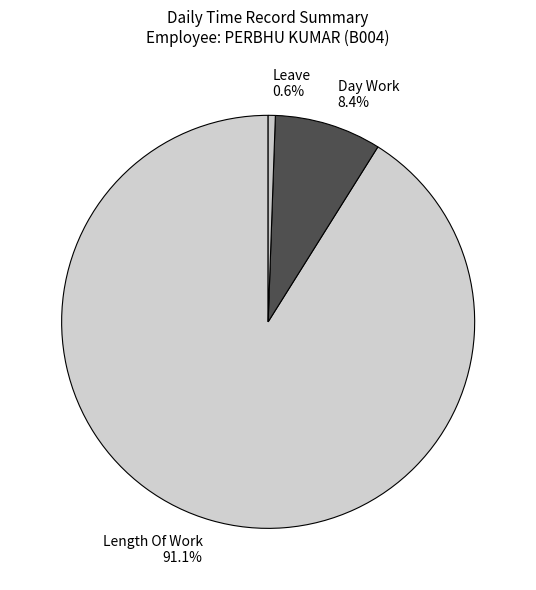

What is the total percentage of Length Of Work and Leave?

91.6%